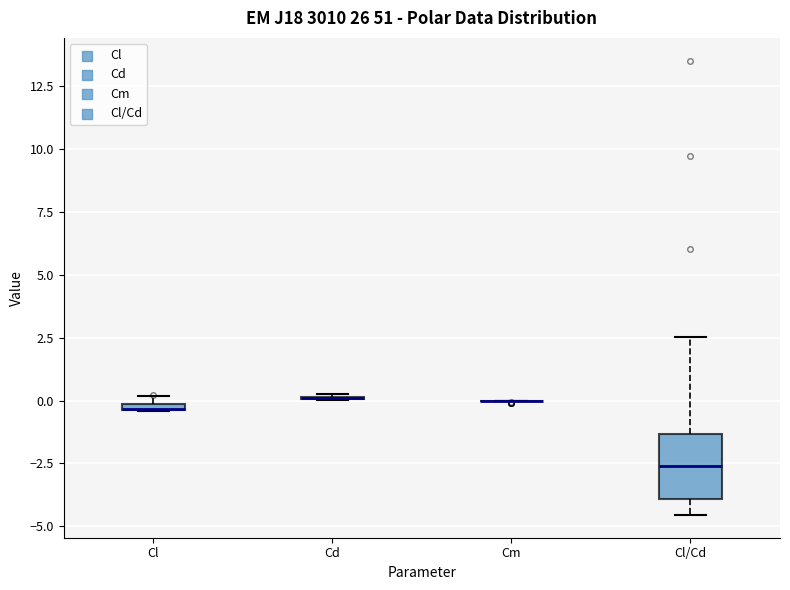

Which box is the tallest, from its lower edge to its upper edge?

Cl/Cd